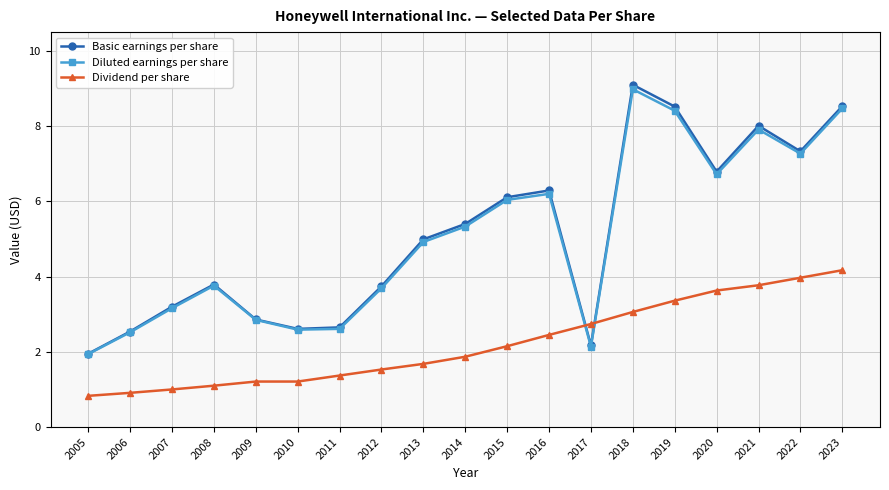

Which series ends up on top after the final intersection of Diluted earnings per share and Dividend per share?

Diluted earnings per share